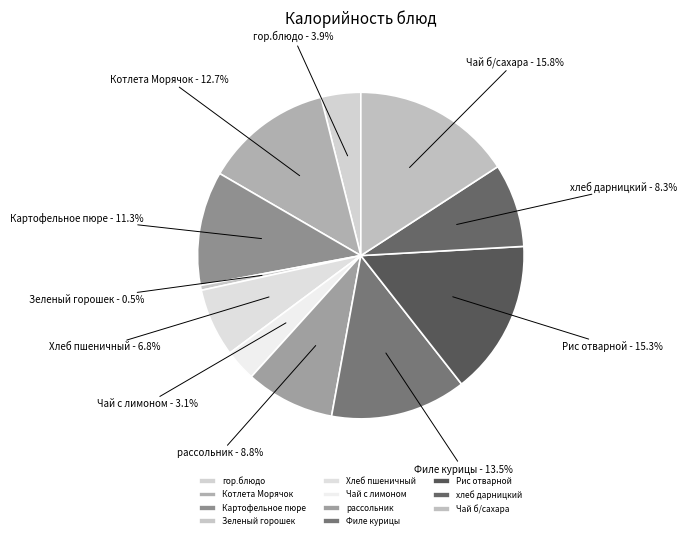

What is the ratio of the value at Картофельное пюре to the value at рассольник?

1.3